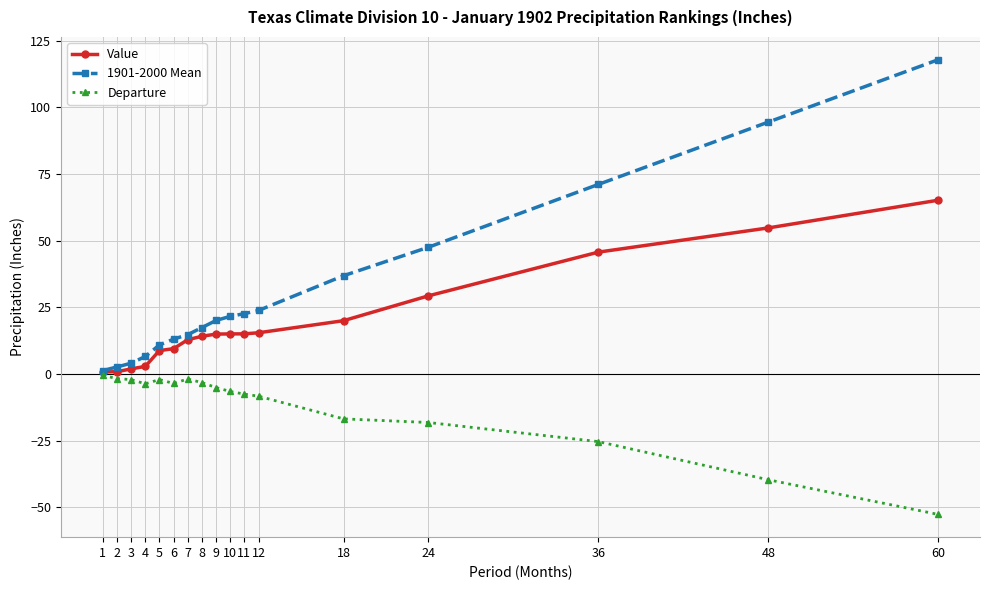

What is the value of the Departure point at the 5th from the left?

-2.1